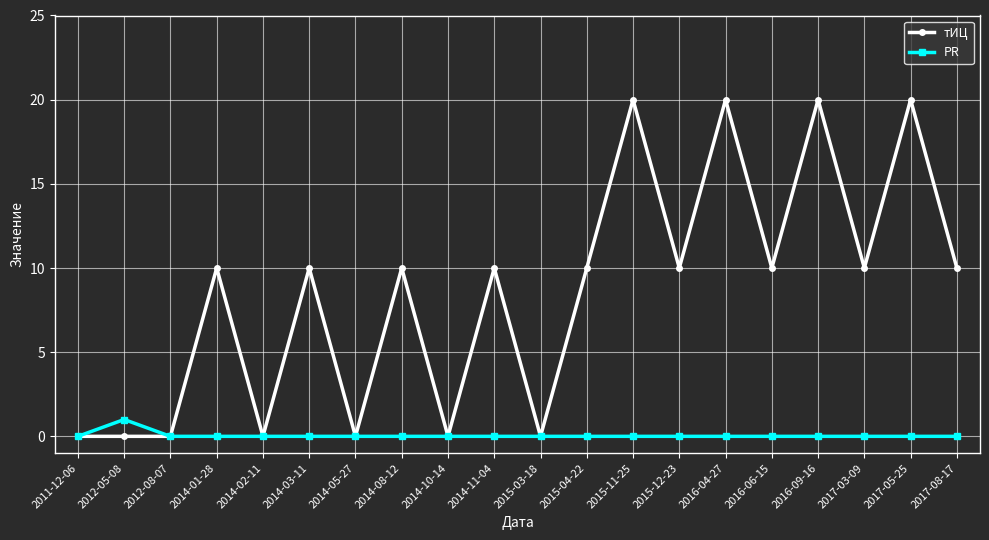

The PR series shows 1 at 2014-02-11. True or false?

False